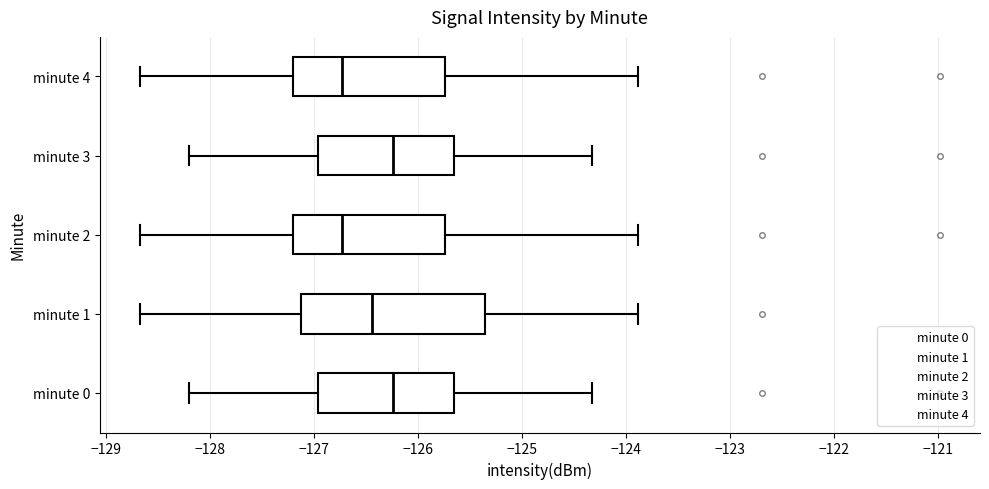

Where is the right edge of the box for minute 1 on the x-axis? The values are not printed on the chart, so give them approximately, as read against the axis.

-125.4